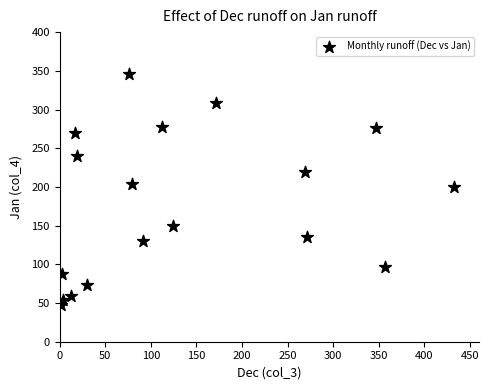

What is the range of Y values (max minus min)?

298